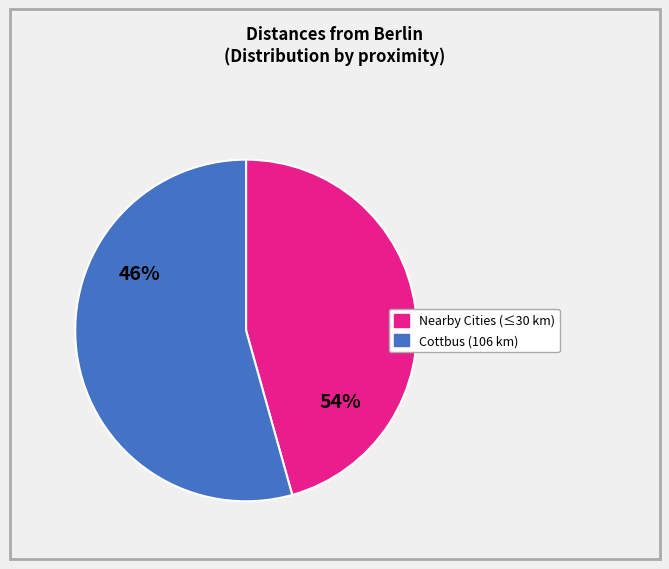

Does any single category account for the majority?

Yes